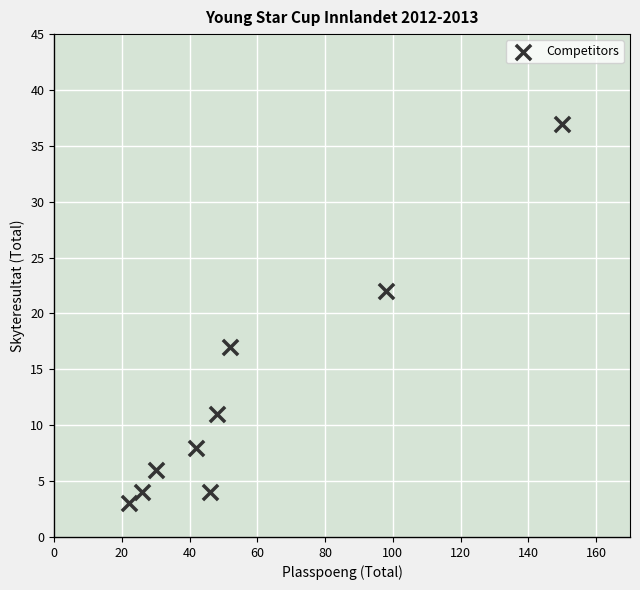

What is the average X value?

57